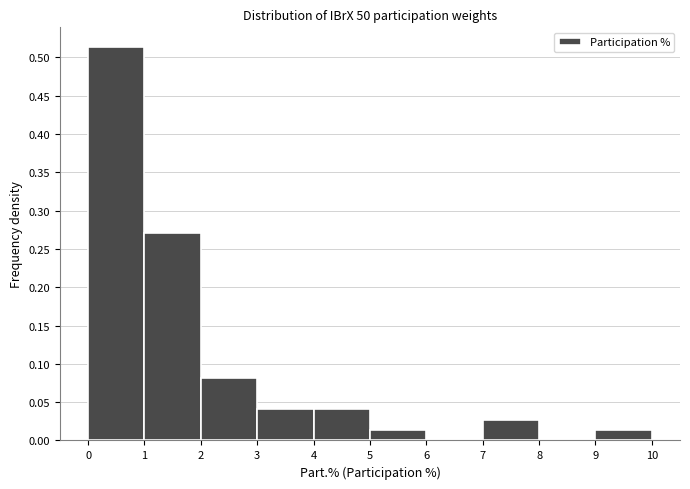

Reading left to right, transcribe this chart: for each bar, give the range it covers on the x-axis and its height. The values are not printed on the chart, so give them approximately, as read against the axis.

0 to 1: 0.515
1 to 2: 0.270
2 to 3: 0.080
3 to 4: 0.040
4 to 5: 0.040
5 to 6: 0.015
6 to 7: 0
7 to 8: 0.025
8 to 9: 0
9 to 10: 0.015